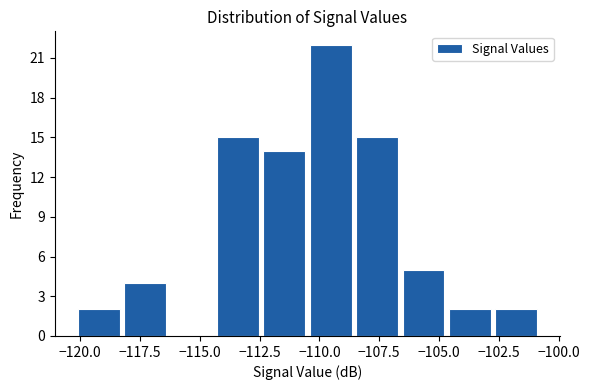

Read against the x-axis, roughly where is the centre of the tallest bar?

-109.5